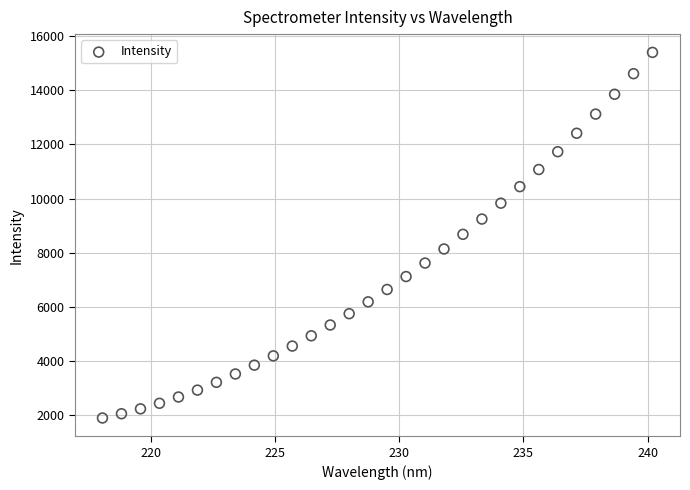

What is the range of Y values (max minus min)?

13498.0